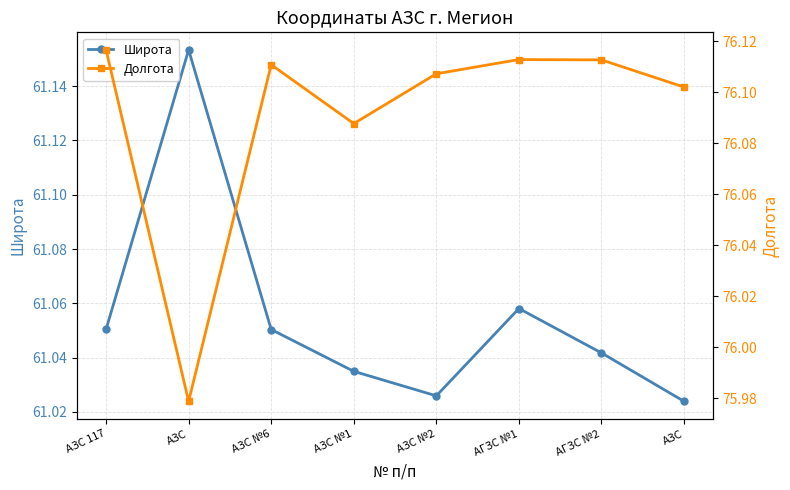

What is the value of the Широта point at the 2nd from the left?

61.2